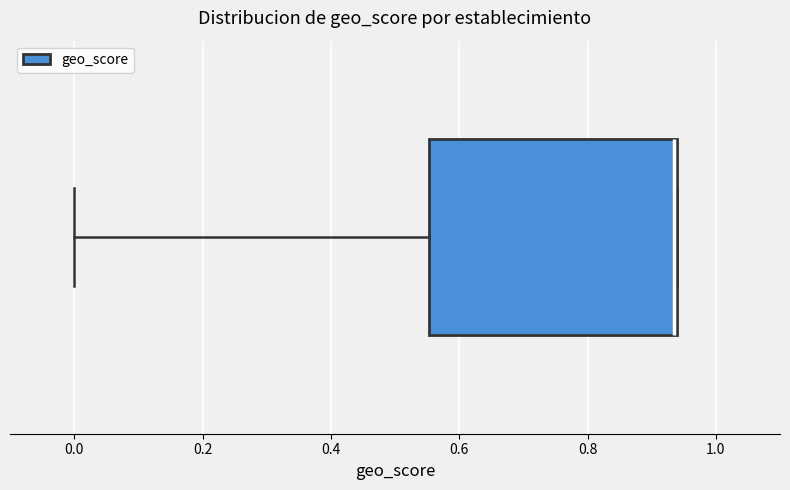

Read this box plot against the x-axis: the position of the median line, the range covered by the box, and the ends of both whiskers. The values are not printed on the chart, so give them approximately, as read against the axis.

median 0.94, box 0.56 to 0.94, whiskers 0.00 to 0.94